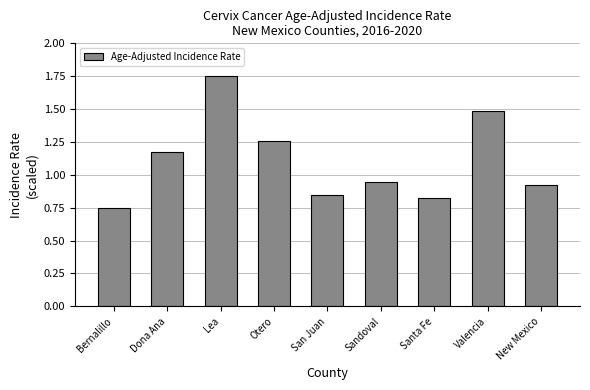

What is the sum of all values?

10.0